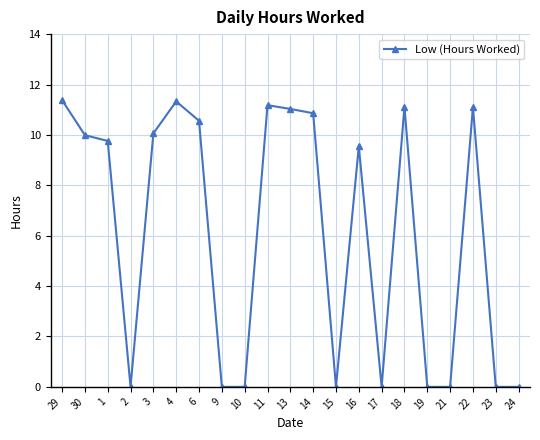

What is the sum of all values?

127.9